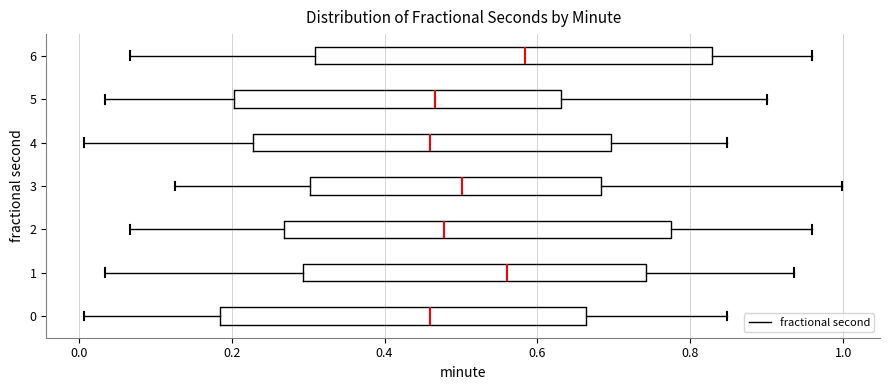

Which box has the furthest to the right median line?

6